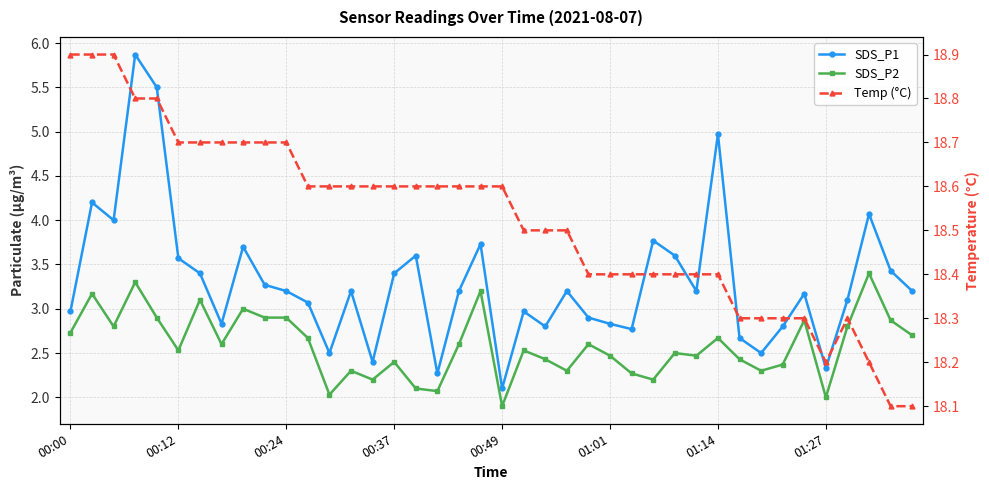

Does the chart have visible grid lines?

Yes